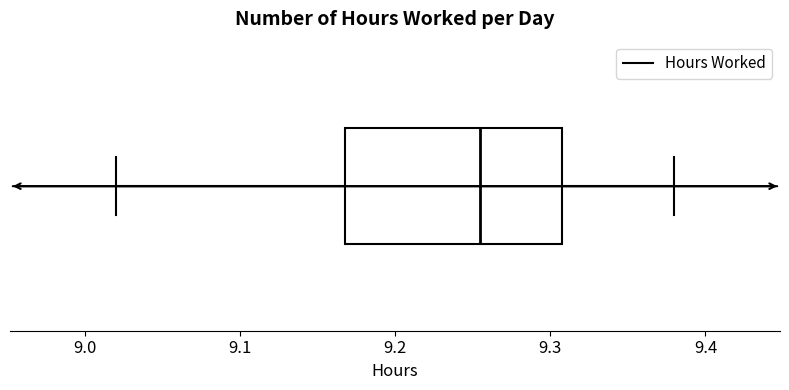

Read this box plot against the x-axis: the position of the median line, the range covered by the box, and the ends of both whiskers. The values are not printed on the chart, so give them approximately, as read against the axis.

median 9.26, box 9.17 to 9.31, whiskers 9.02 to 9.38